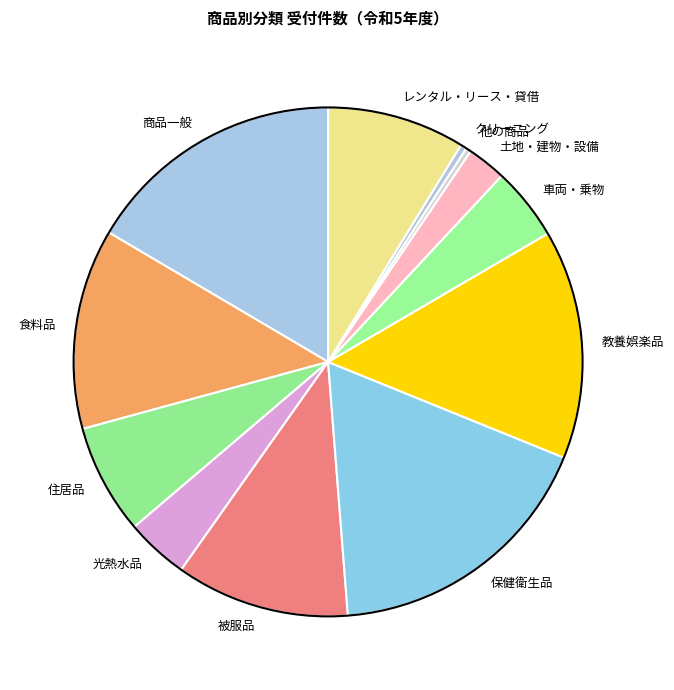

Do 食料品 and レンタル・リース・貸借 together represent more than half of the pie?

No